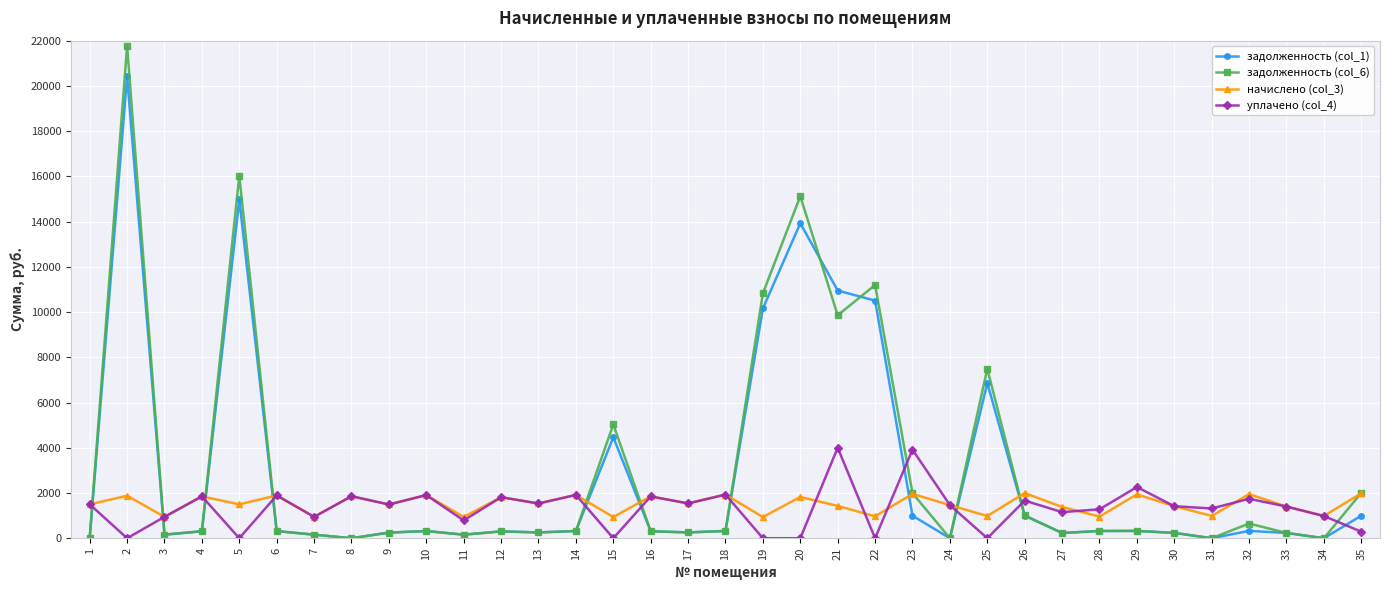

True or false: задолженность (col_6) and уплачено (col_4) cross at least once.

True